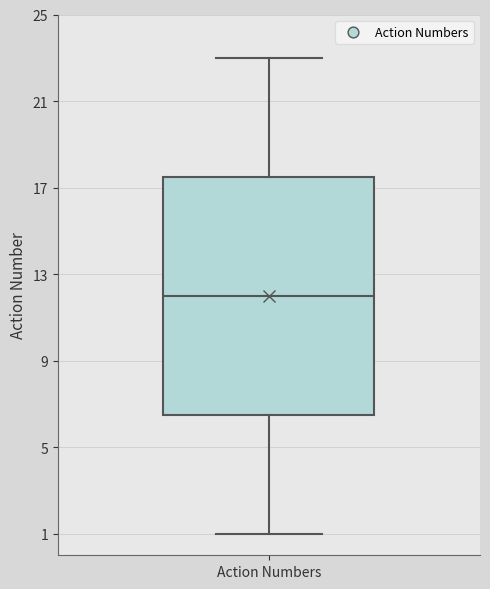

Transcribe this box plot: give where the median line is, the range the box spans, and where the two whiskers end, as read against the y-axis. The values are not printed on the chart, so give them approximately, as read against the axis.

median 12.0, box 6.5 to 17.5, whiskers 1.0 to 23.0